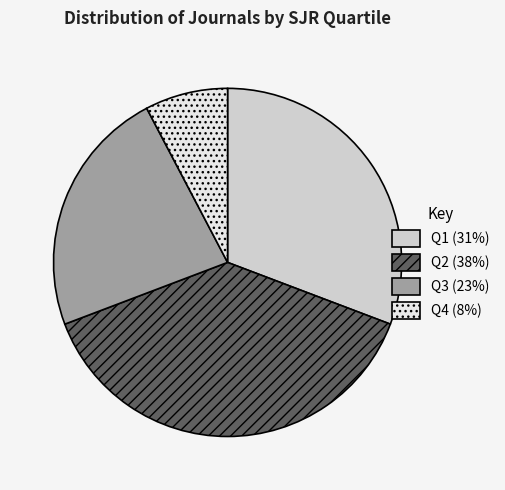

Approximately how many times larger is the value at Q1 compared to Q3?

1.3